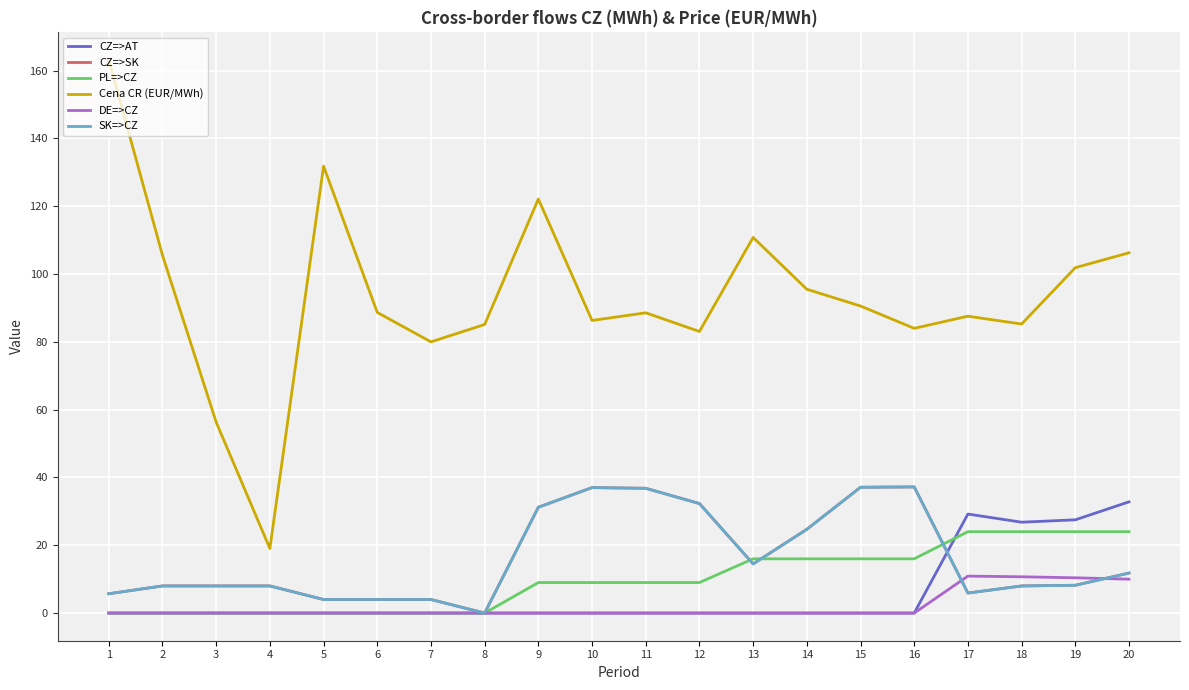

Does the chart display data point markers on the line(s)?

No